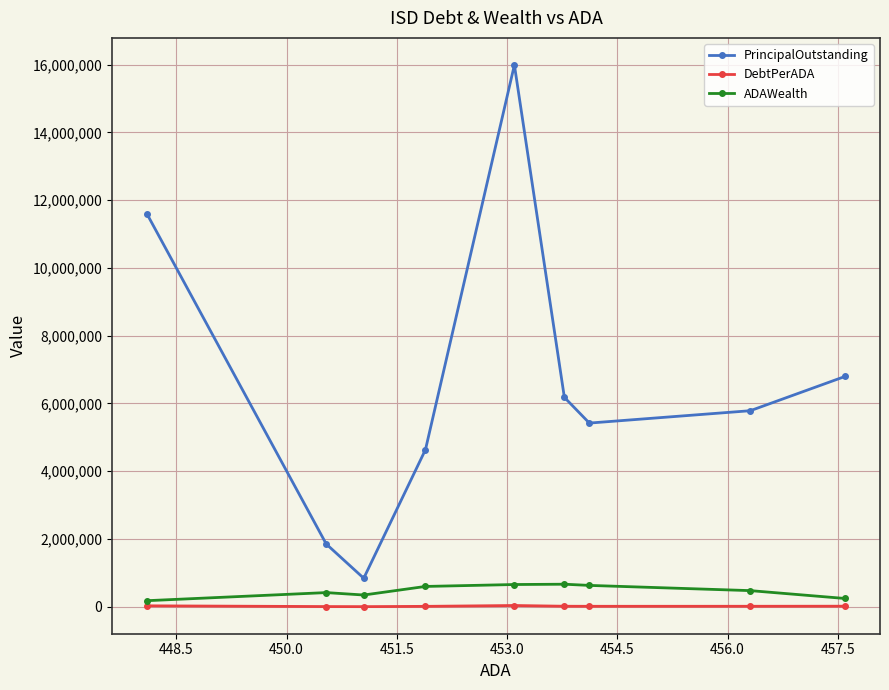

Which series has the largest range (max minus min)?

PrincipalOutstanding